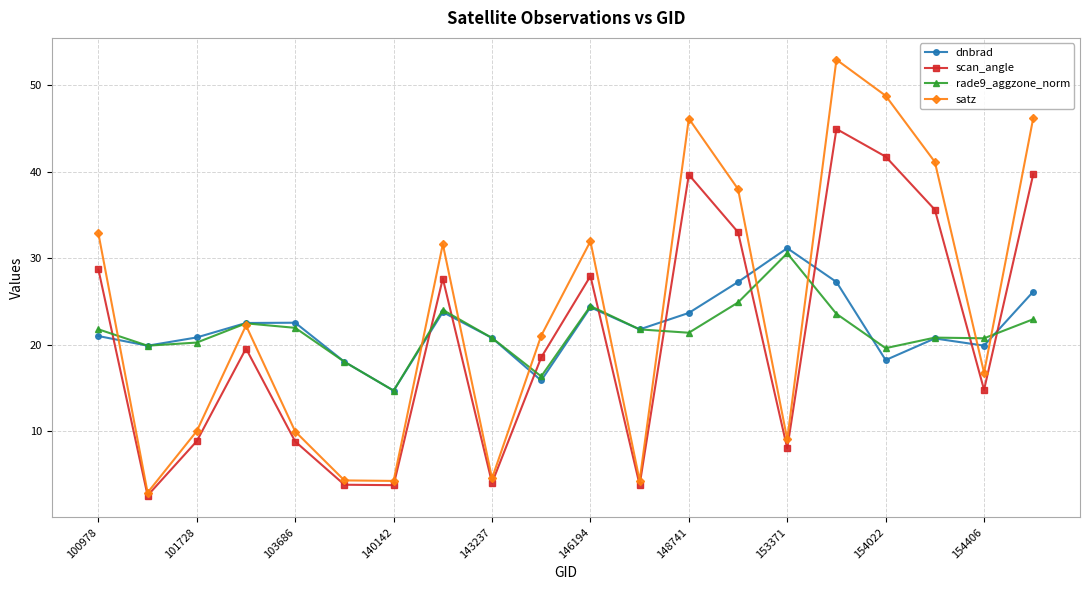

What is the value of the dnbrad point at the 8th from the left?

23.8